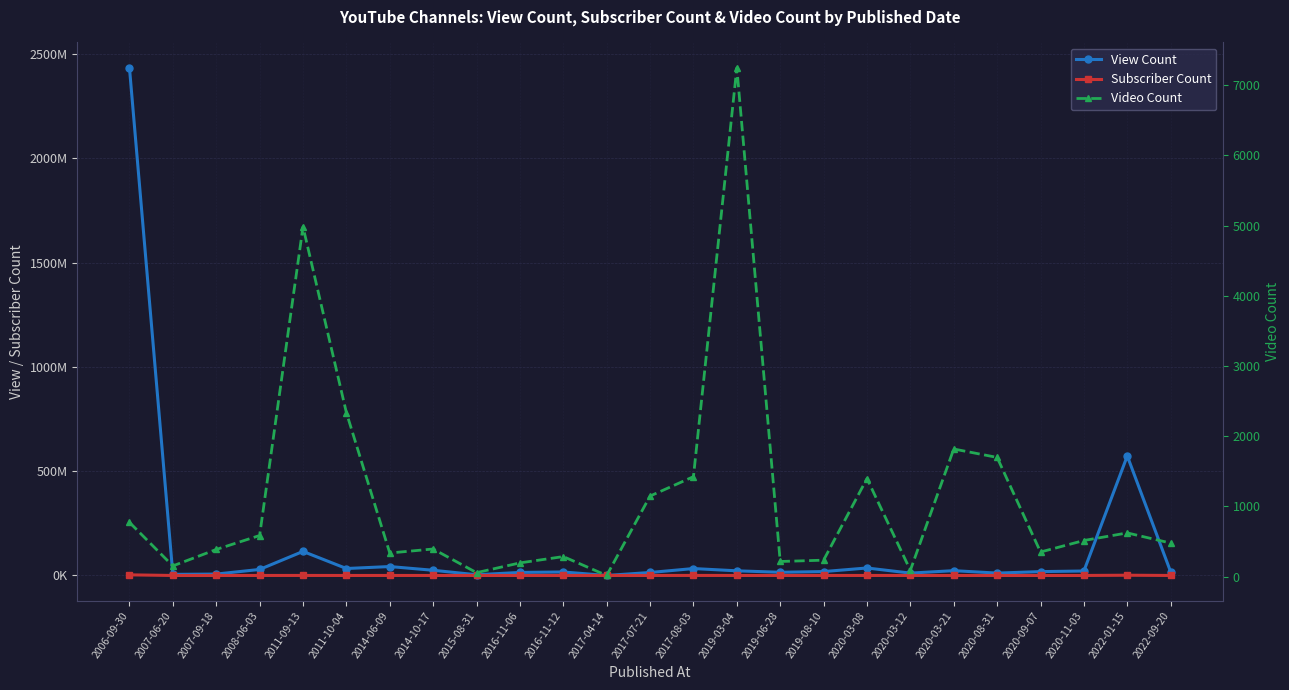

Is this an area chart (filled region under the line)?

No